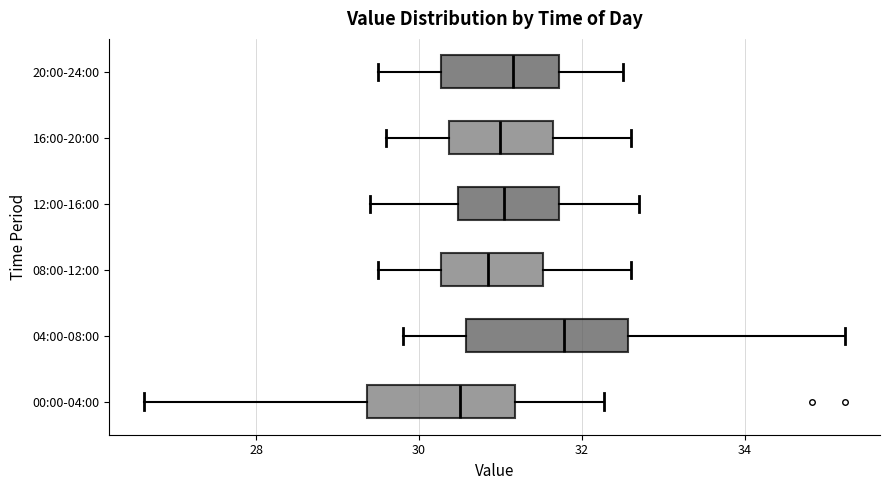

Reading bottom to top, read every box against the x-axis: the position of its median line, the range the box covers, and the ends of its whiskers. The values are not printed on the chart, so give them approximately, as read against the axis.

00:00-04:00: median 30.6, box 29.4 to 31.2, whiskers 26.6 to 32.2
04:00-08:00: median 31.8, box 30.6 to 32.6, whiskers 29.8 to 35.2
08:00-12:00: median 30.8, box 30.2 to 31.6, whiskers 29.6 to 32.6
12:00-16:00: median 31.0, box 30.4 to 31.8, whiskers 29.4 to 32.8
16:00-20:00: median 31.0, box 30.4 to 31.6, whiskers 29.6 to 32.6
20:00-24:00: median 31.2, box 30.2 to 31.8, whiskers 29.6 to 32.6